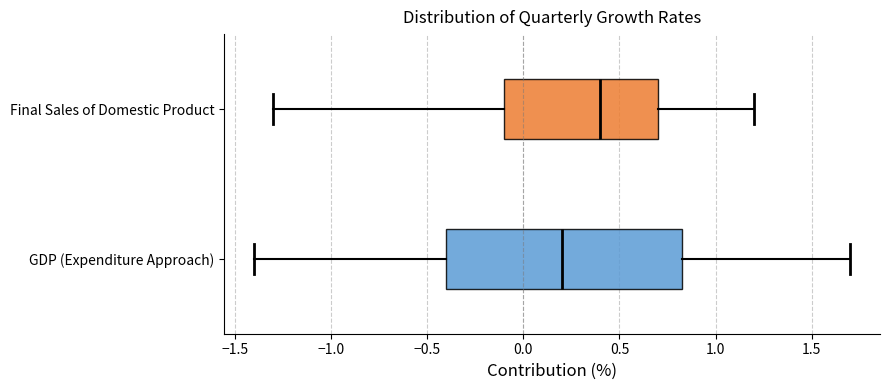

Reading bottom to top, read every box against the x-axis: the position of its median line, the range the box covers, and the ends of its whiskers. The values are not printed on the chart, so give them approximately, as read against the axis.

GDP (Expenditure Approach): median 0.20, box -0.40 to 0.85, whiskers -1.40 to 1.70
Final Sales of Domestic Product: median 0.40, box -0.10 to 0.70, whiskers -1.30 to 1.20